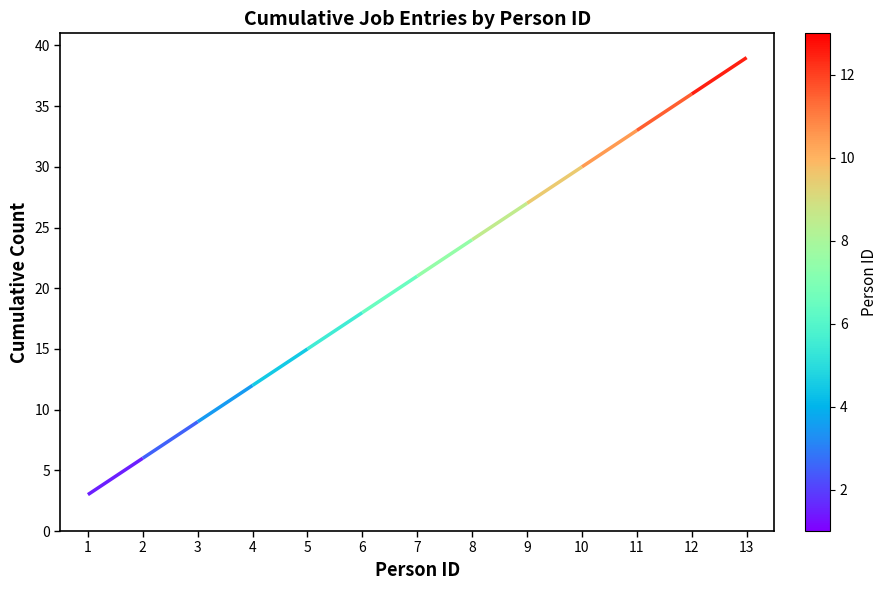

Reading left to right, list all the values displayed in this chart.

1=3	2=6	3=9	4=12	5=15	6=18	7=21	8=24	9=27	10=30	11=33	12=36	13=39